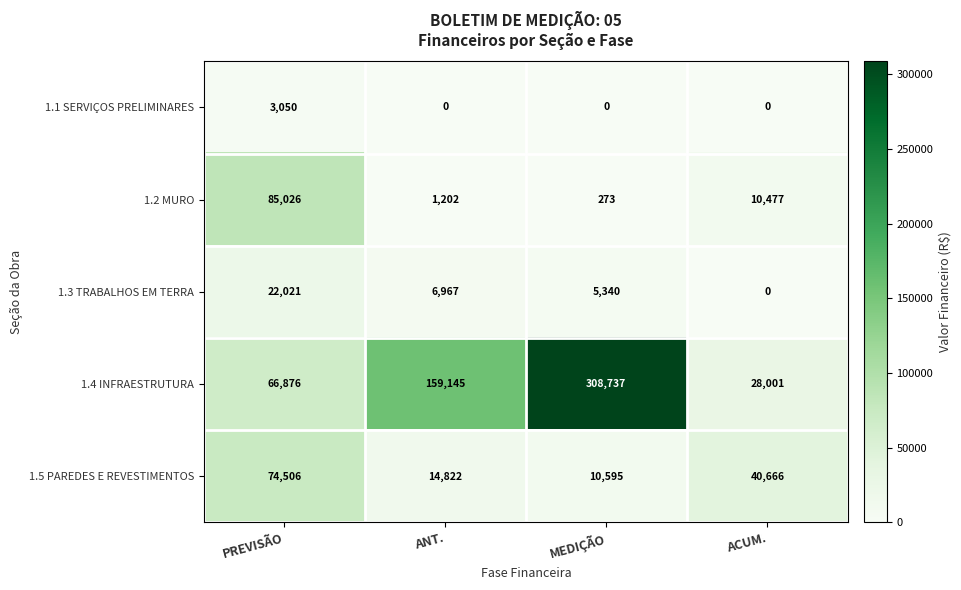

At ANT., list the series in order from smallest to largest.

1.1 SERVIÇOS PRELIMINARES, 1.2 MURO, 1.3 TRABALHOS EM TERRA, 1.5 PAREDES E REVESTIMENTOS, 1.4 INFRAESTRUTURA